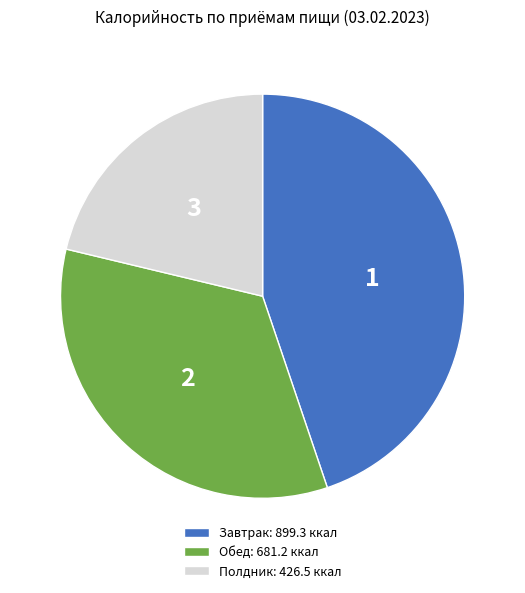

Is there a majority slice in this chart?

No